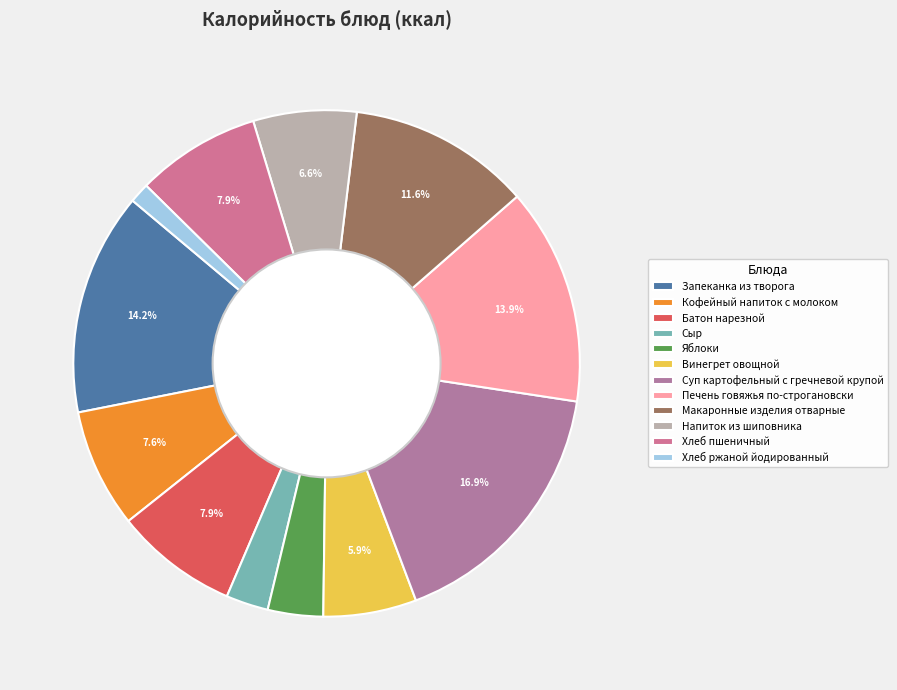

Rank the categories by value from highest to lowest.

Суп картофельный с гречневой крупой, Запеканка из творога, Печень говяжья по-строгановски, Макаронные изделия отварные, Хлеб пшеничный, Батон нарезной, Кофейный напиток с молоком, Напиток из шиповника, Винегрет овощной, Яблоки, Сыр, Хлеб ржаной йодированный